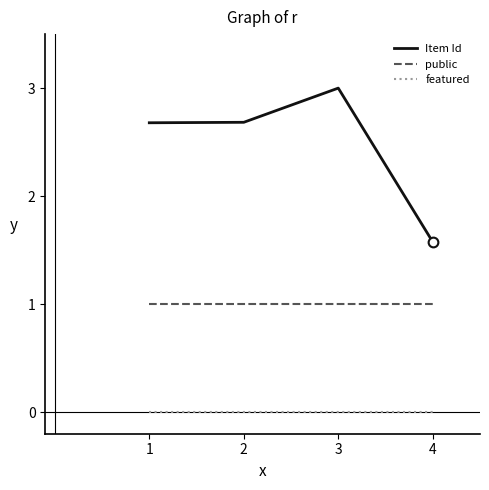

How many lines are shown in the chart?

3